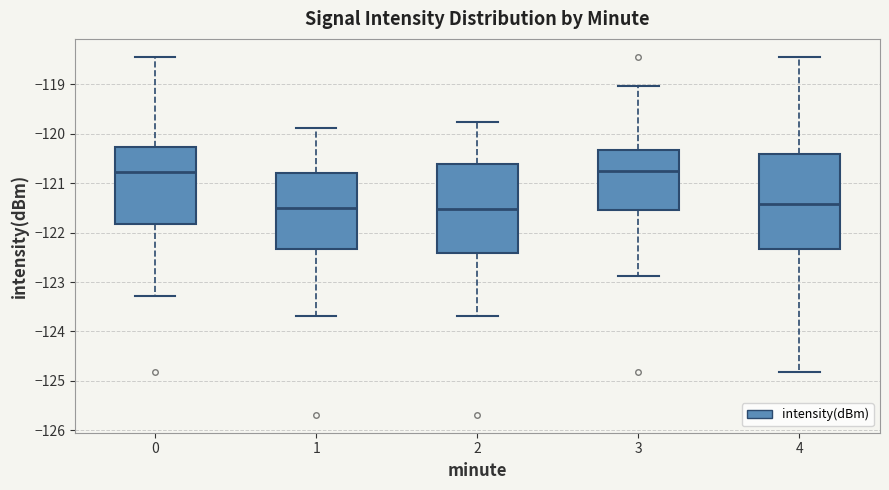

Reading left to right, transcribe this box plot: for each box, give where its median line is, the range the box spans, and where its two whiskers end, as read against the y-axis. The values are not printed on the chart, so give them approximately, as read against the axis.

0: median -120.8, box -121.8 to -120.3, whiskers -123.3 to -118.4
1: median -121.5, box -122.3 to -120.8, whiskers -123.7 to -119.9
2: median -121.5, box -122.4 to -120.6, whiskers -123.7 to -119.8
3: median -120.8, box -121.5 to -120.3, whiskers -122.9 to -119.0
4: median -121.4, box -122.3 to -120.4, whiskers -124.8 to -118.4